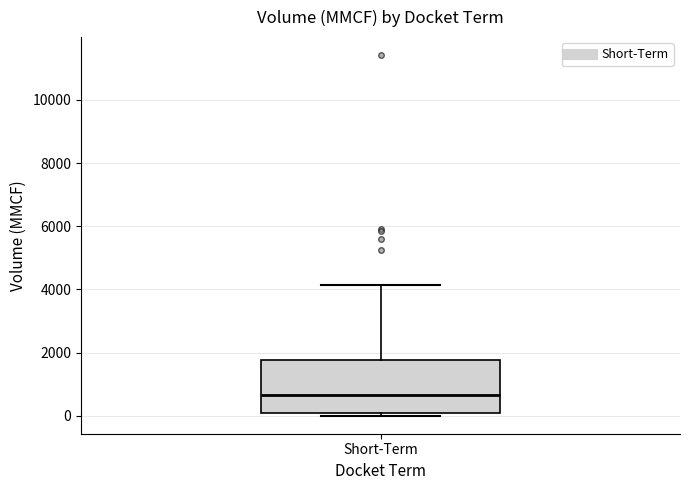

Where is the lower edge of the box for Short-Term on the y-axis? The values are not printed on the chart, so give them approximately, as read against the axis.

0